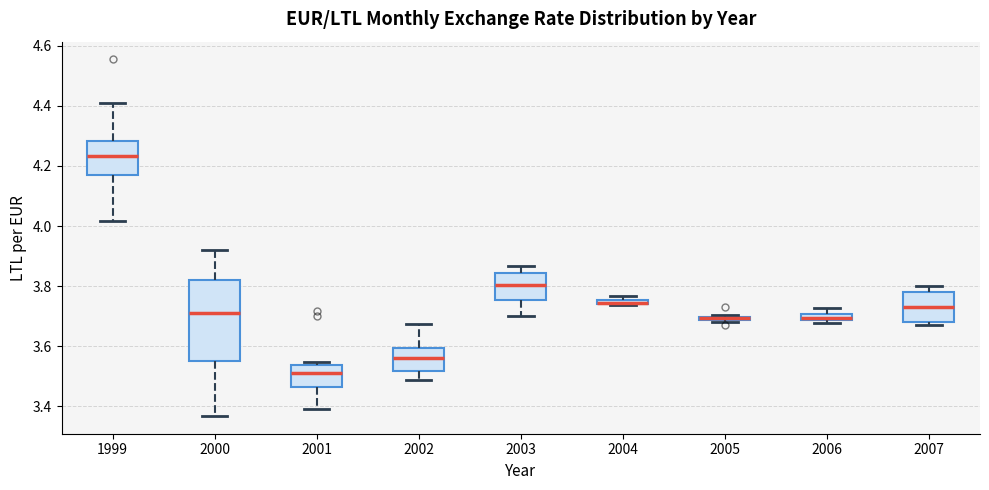

Comparing the boxes themselves (not the whiskers), which one is the tallest?

2000